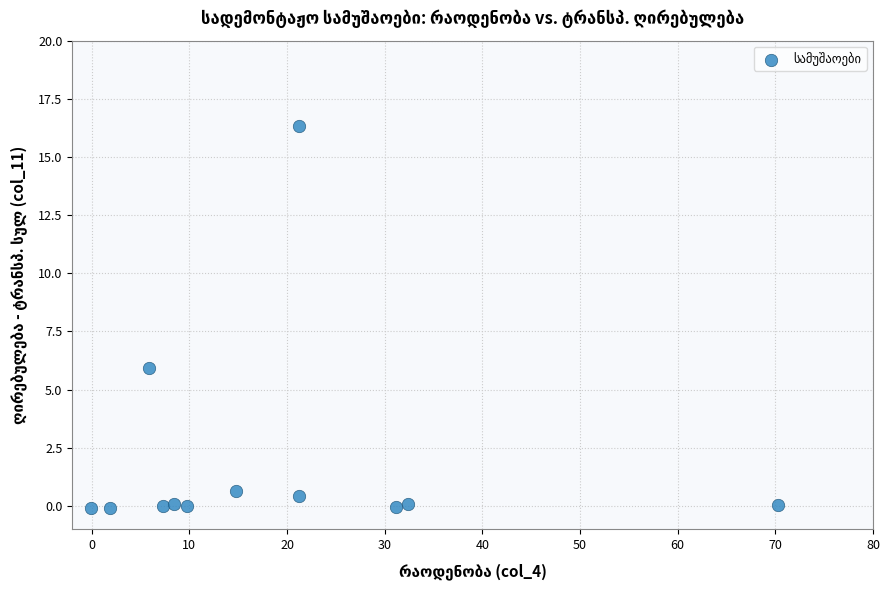

What Y value in the scatter plot is closest to 8?

5.9